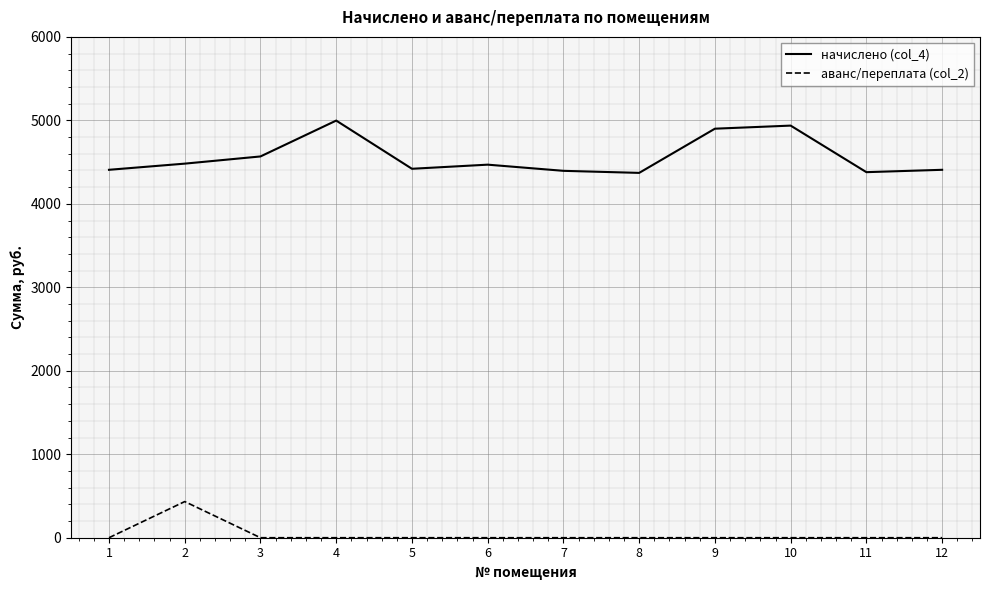

Rank the series at 1 from highest to lowest value.

начислено (col_4), аванс/переплата (col_2)